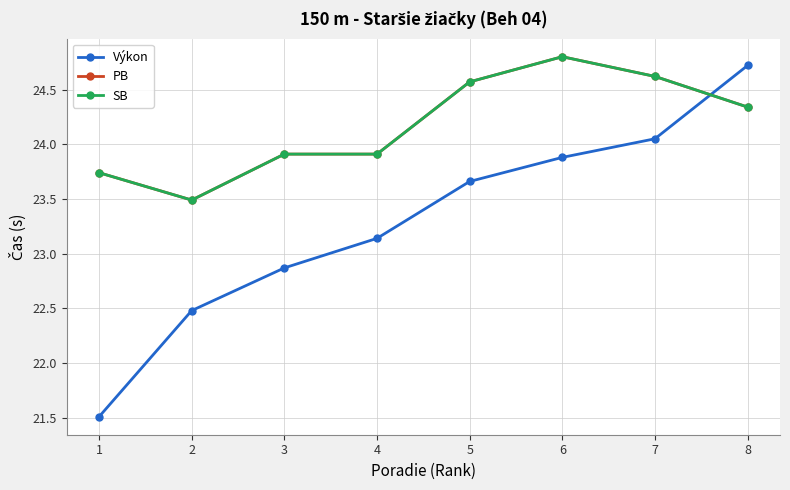

Does the chart have visible grid lines?

Yes